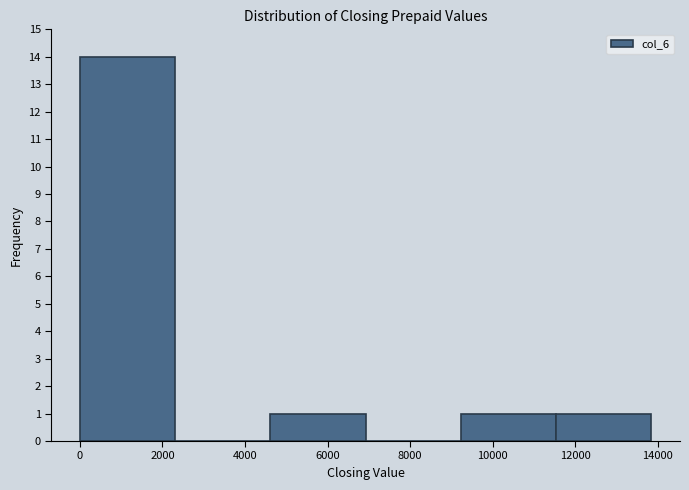

Which range on the x-axis has the tallest bar?

0 to 2400